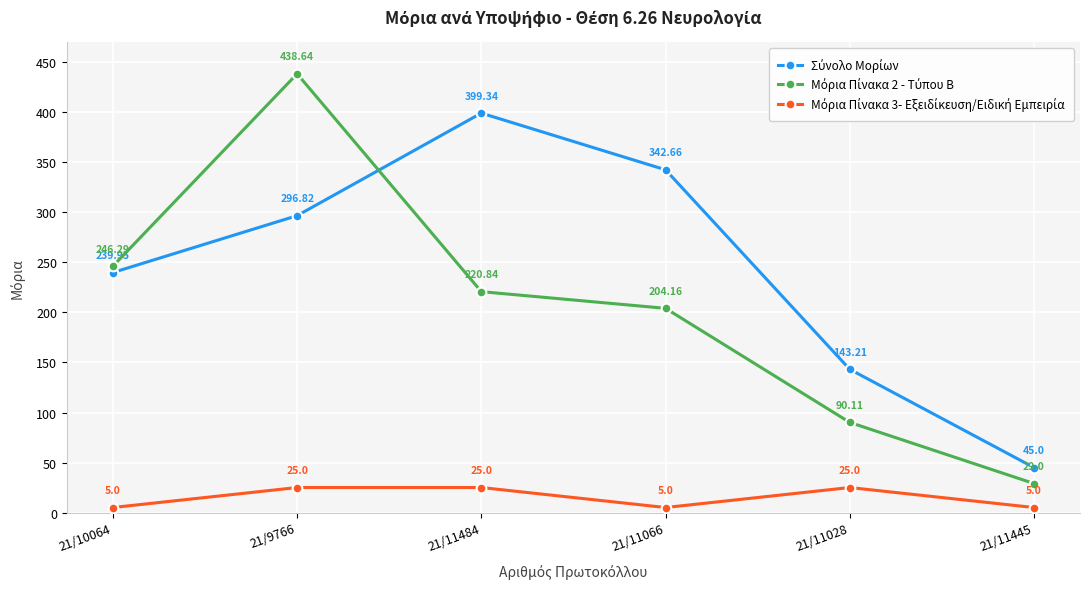

What position from the right is 21/10064?

6